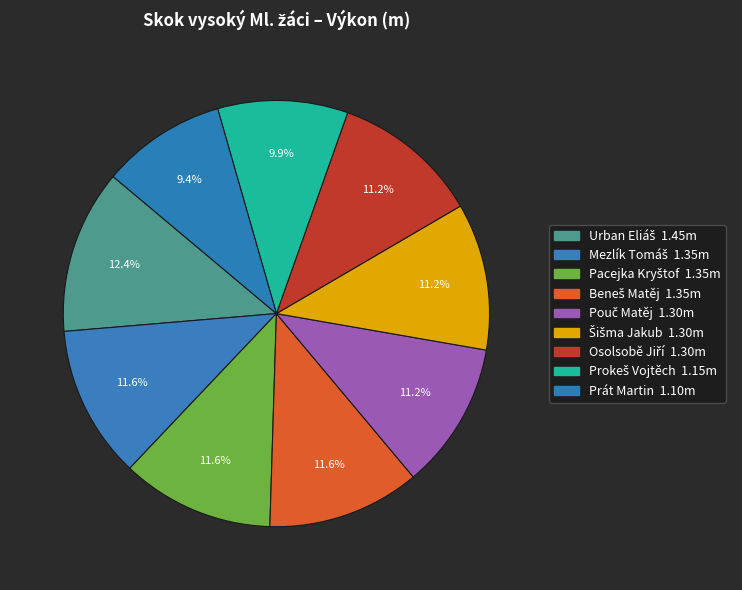

Does Šišma Jakub represent more than half of the total?

No